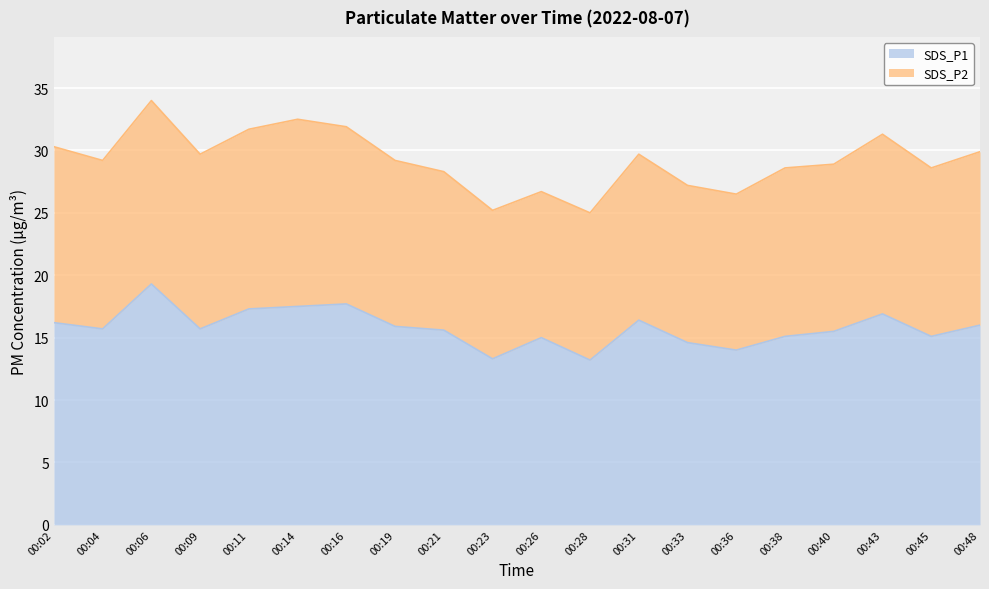

What is the total value across all series at 00:40?

28.9